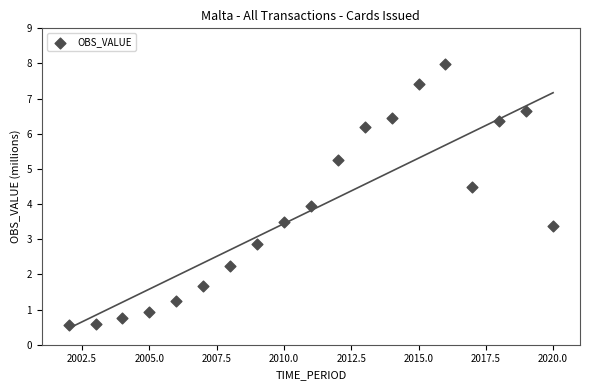

What is the range of X values (max minus min)?

18.0